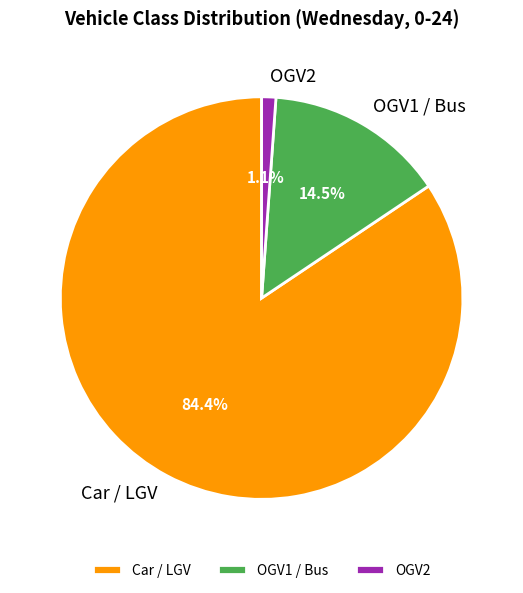

What is the largest slice in the pie chart?

Car / LGV